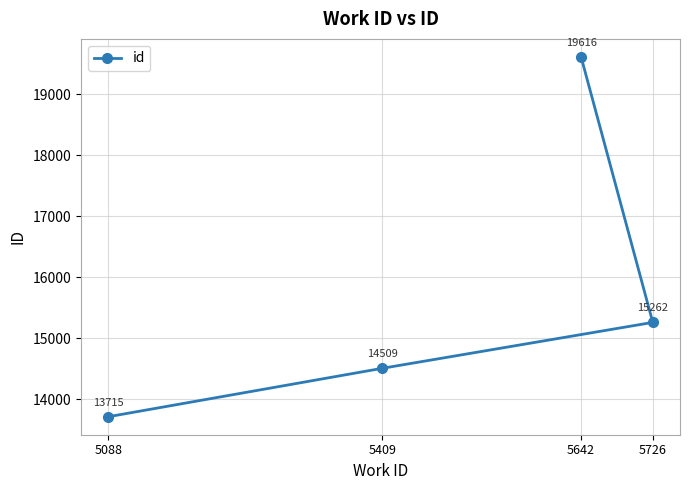

What is the difference between the maximum and minimum values?

5901